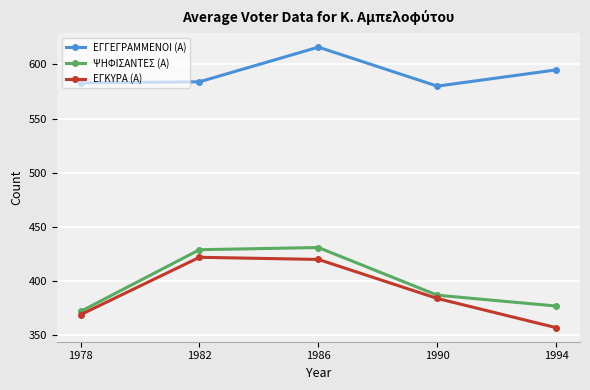

Is this an area chart (filled region under the line)?

No